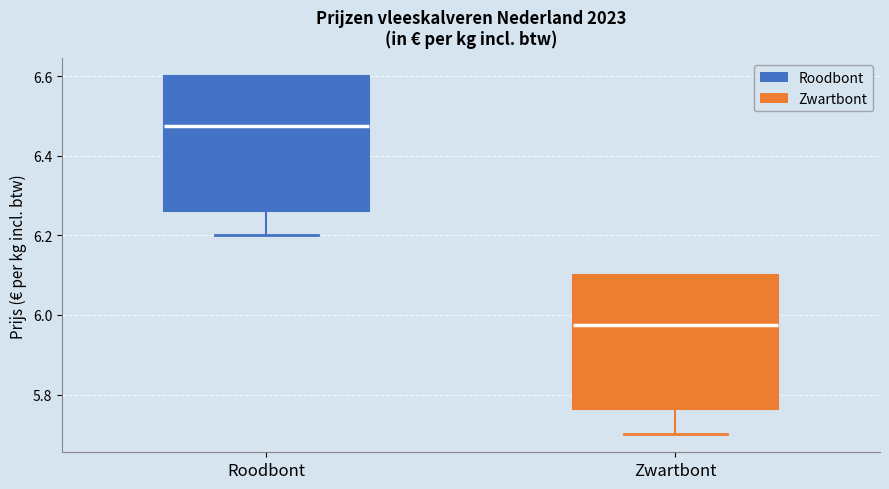

Which box's median line is the lowest?

Zwartbont